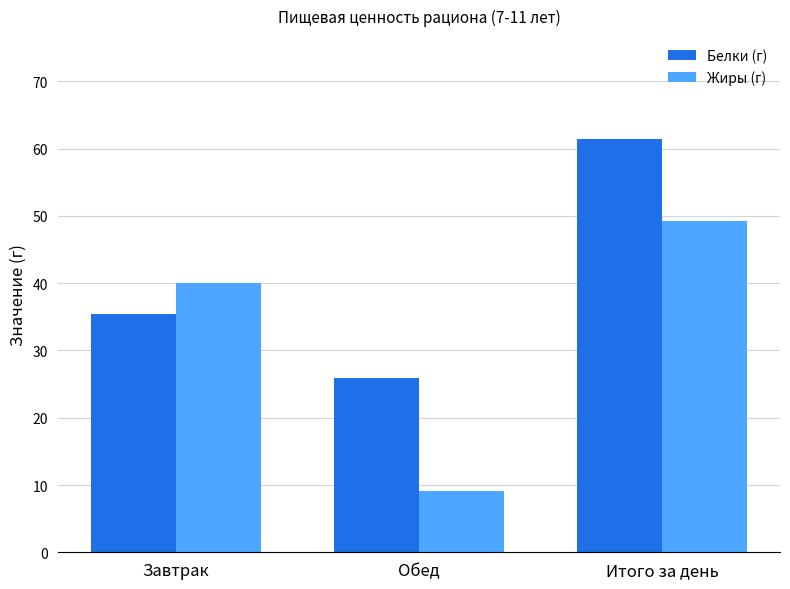

The Белки (г) series shows 38.1 at Обед. True or false?

False